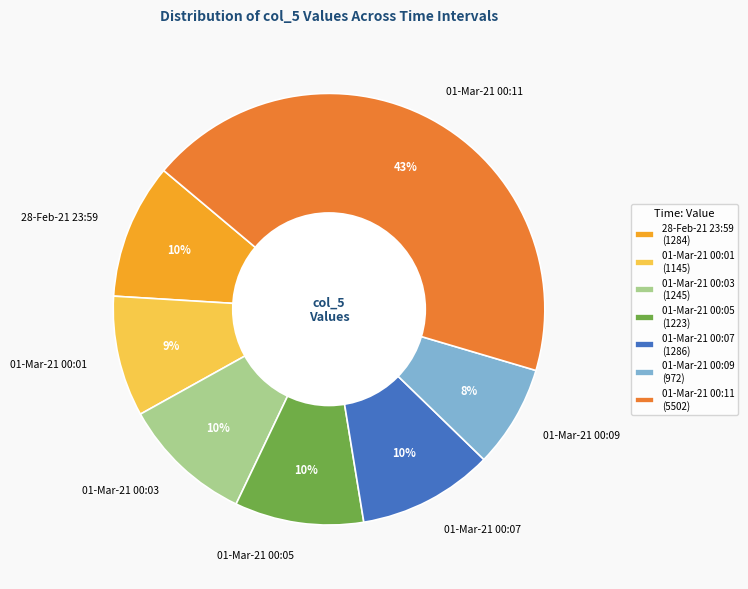

To the nearest percent, what is the average slice percentage?

14%